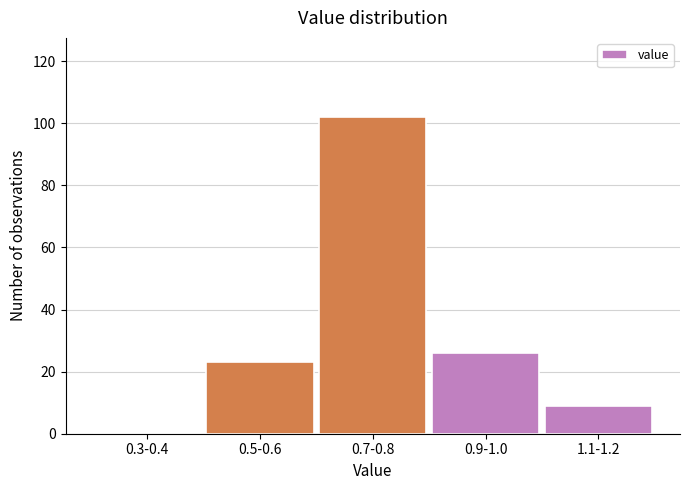

Reading left to right, list all the values displayed in this chart.

0.3-0.4=0	0.5-0.6=23	0.7-0.8=102	0.9-1.0=26	1.1-1.2=9